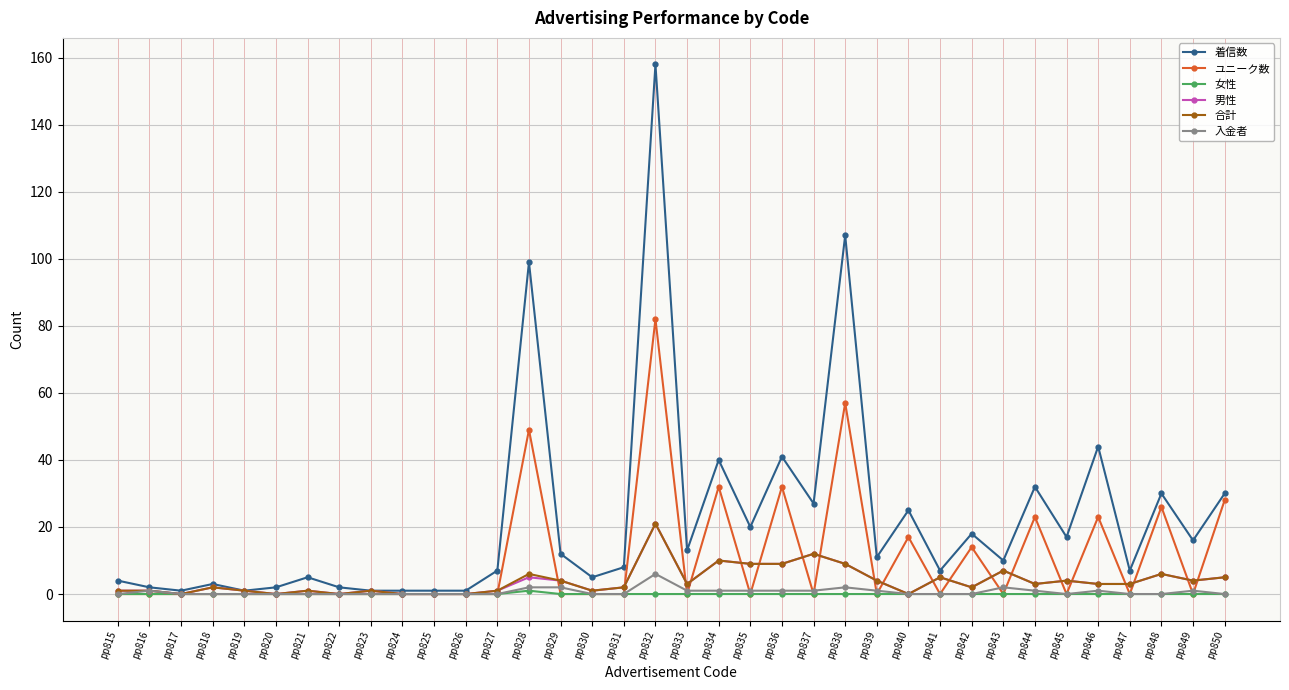

Between pp827 and pp849, which series saw the biggest shift?

着信数